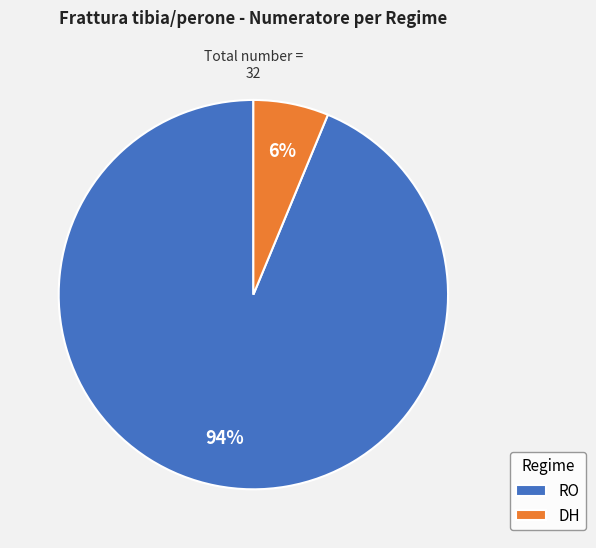

Which has a higher value, DH or RO?

RO